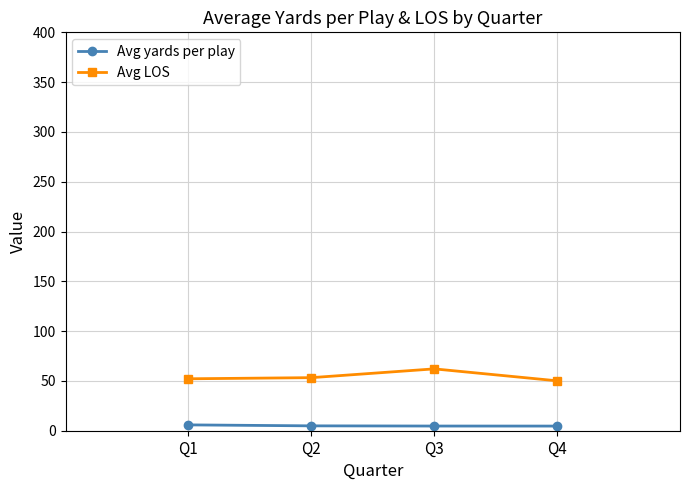

At which category does the chart reach its peak across all series?

Q3